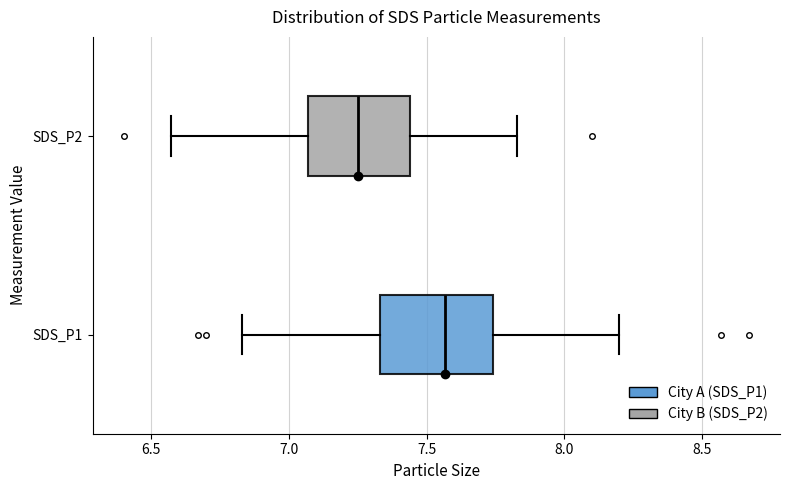

Reading bottom to top, transcribe this box plot: for each box, give where its median line is, the range the box spans, and where its two whiskers end, as read against the x-axis. The values are not printed on the chart, so give them approximately, as read against the axis.

SDS_P1: median 7.55, box 7.35 to 7.75, whiskers 6.85 to 8.20
SDS_P2: median 7.25, box 7.05 to 7.45, whiskers 6.55 to 7.85